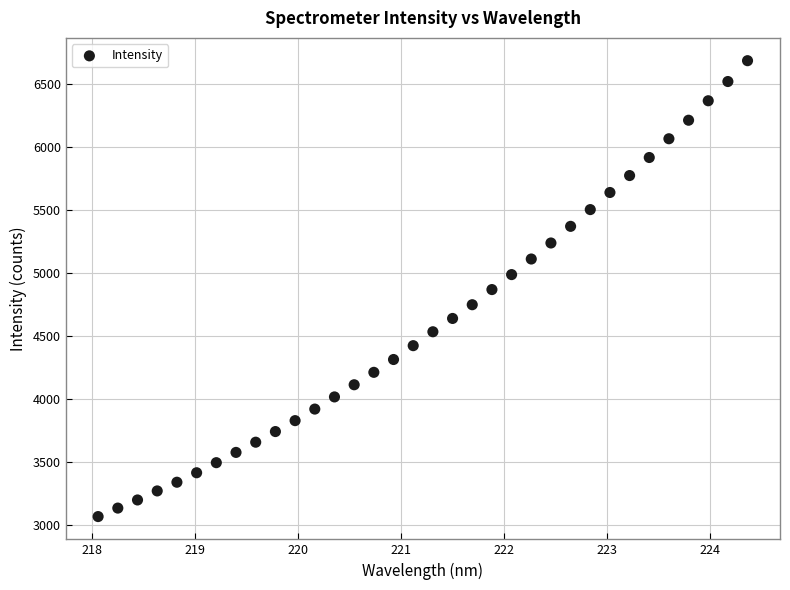

What is the range of X values (max minus min)?

6.3